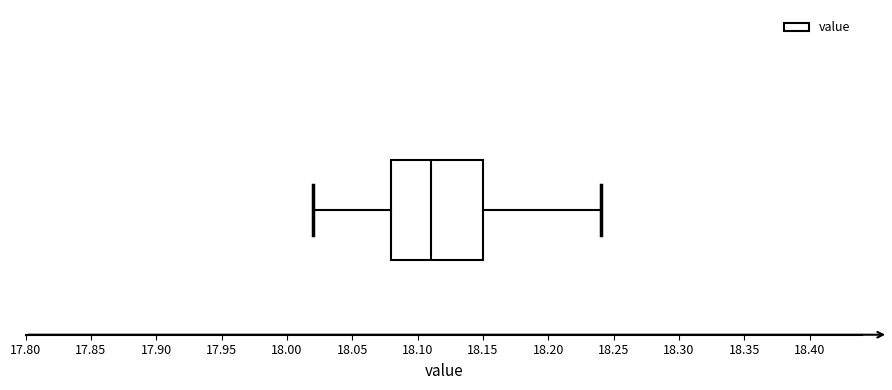

Transcribe this box plot: give where the median line is, the range the box spans, and where the two whiskers end, as read against the x-axis. The values are not printed on the chart, so give them approximately, as read against the axis.

median 18.11, box 18.08 to 18.15, whiskers 18.02 to 18.24